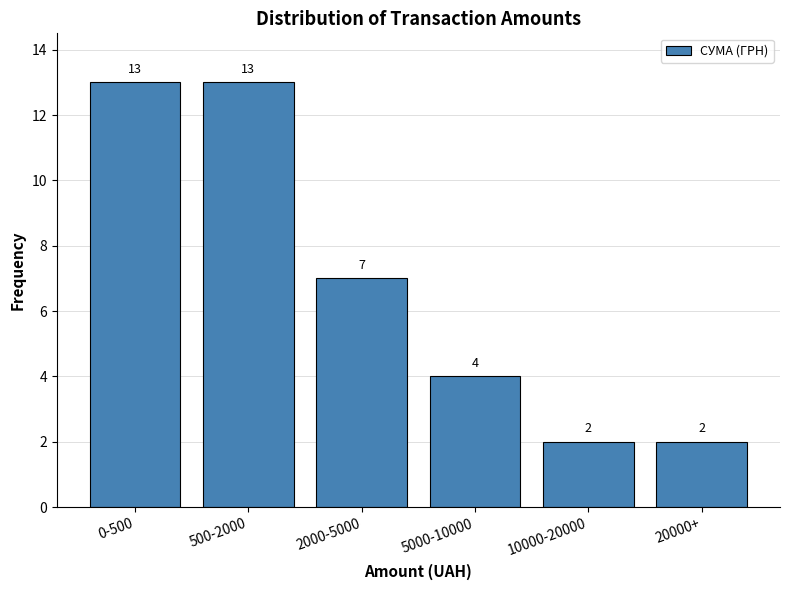

Reading left to right, what are all the values shown in this chart?

0-500=13	500-2000=13	2000-5000=7	5000-10000=4	10000-20000=2	20000+=2